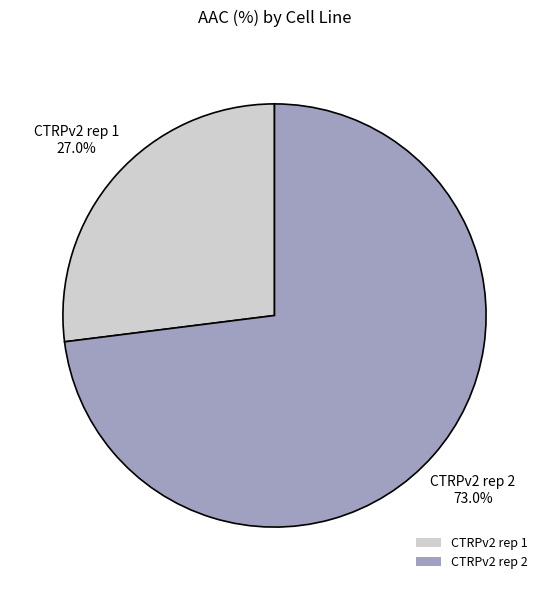

What is the majority slice?

CTRPv2 rep 2